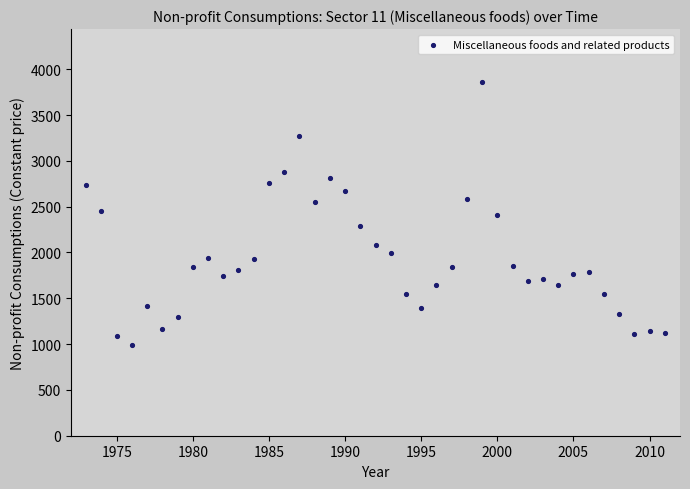

What is the range of X values (max minus min)?

38.0